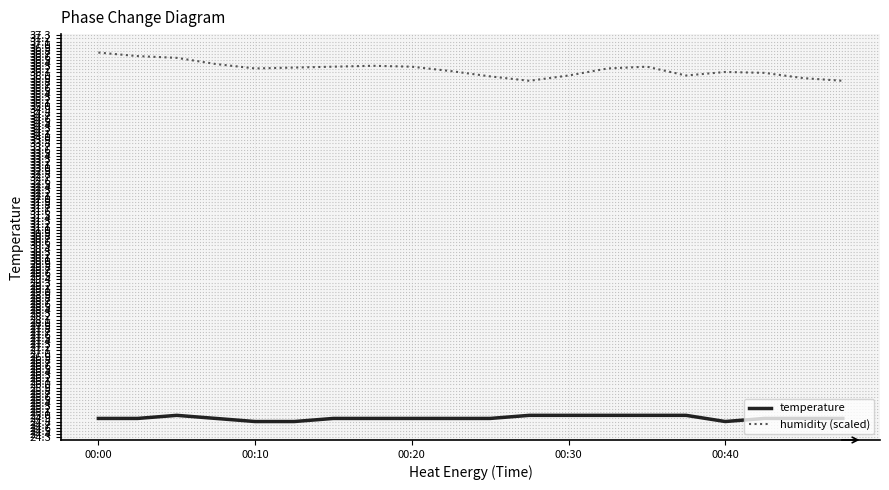

Rank the series by their average value, from highest to lowest.

humidity (scaled), temperature